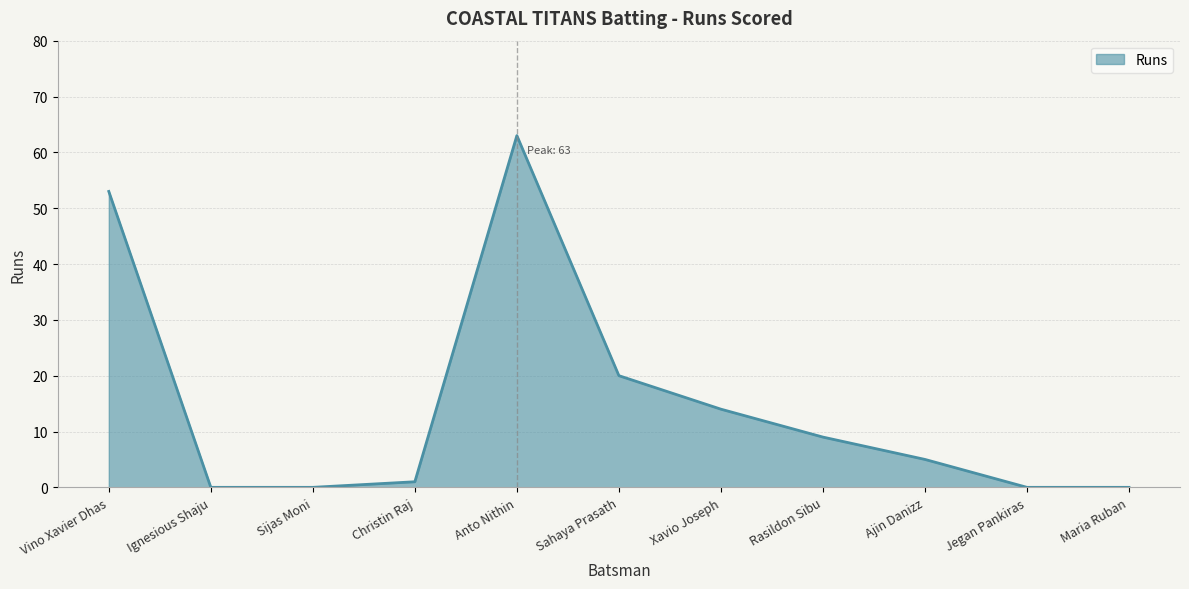

Reading left to right, what are all the values shown in this chart?

53	0	0	1	63	20	14	9	5	0	0